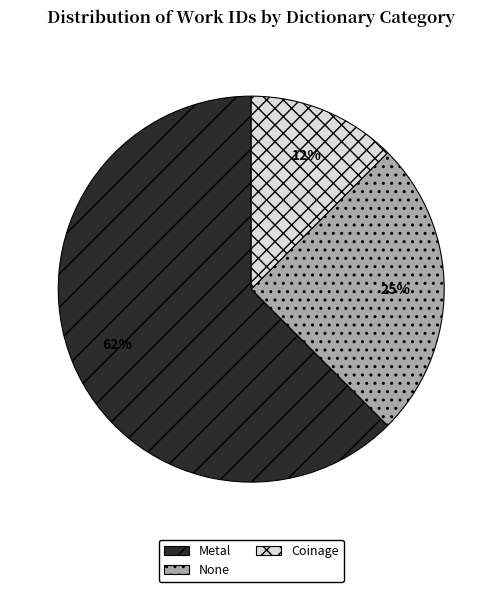

Is the sum of None and Metal greater than half?

Yes